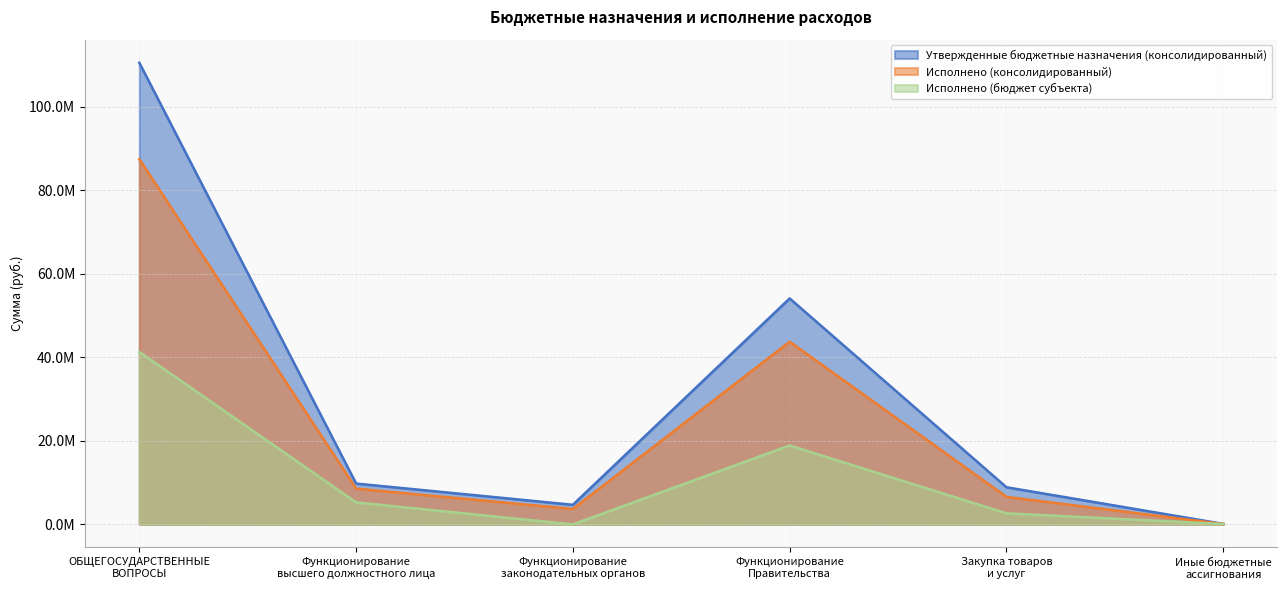

What is the sum of the Исполнено (консолидированный) values at Закупка товаров
и услуг and Функционирование
высшего должностного лица?

15180089.8